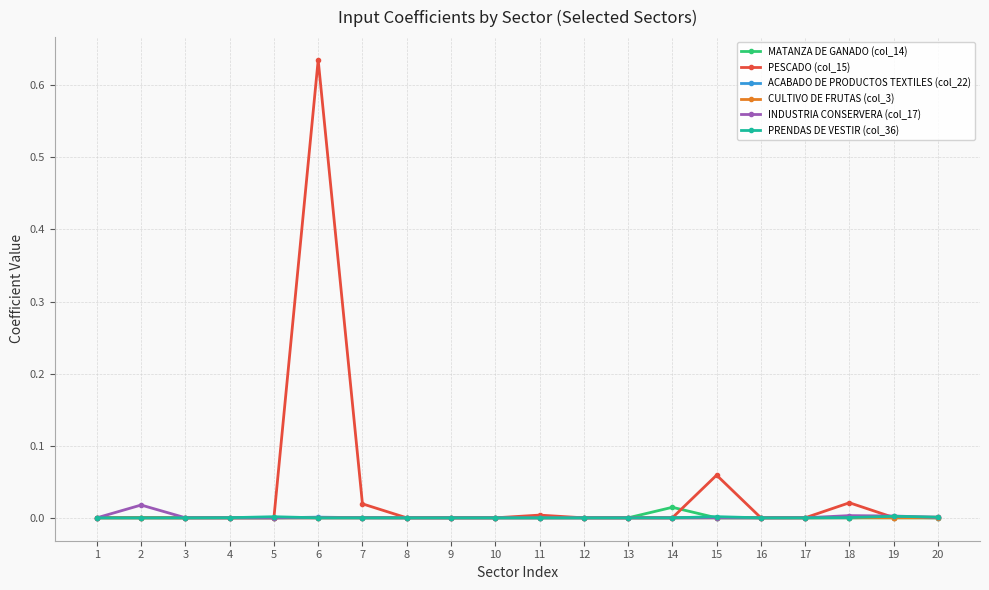

How many lines are shown in the chart?

6